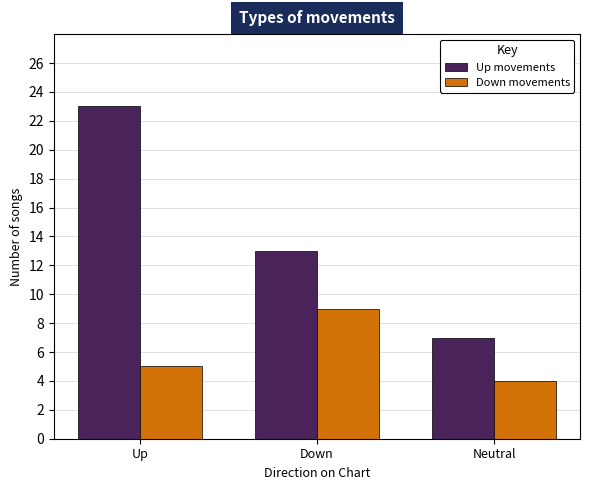

What is the greatest value displayed?

23